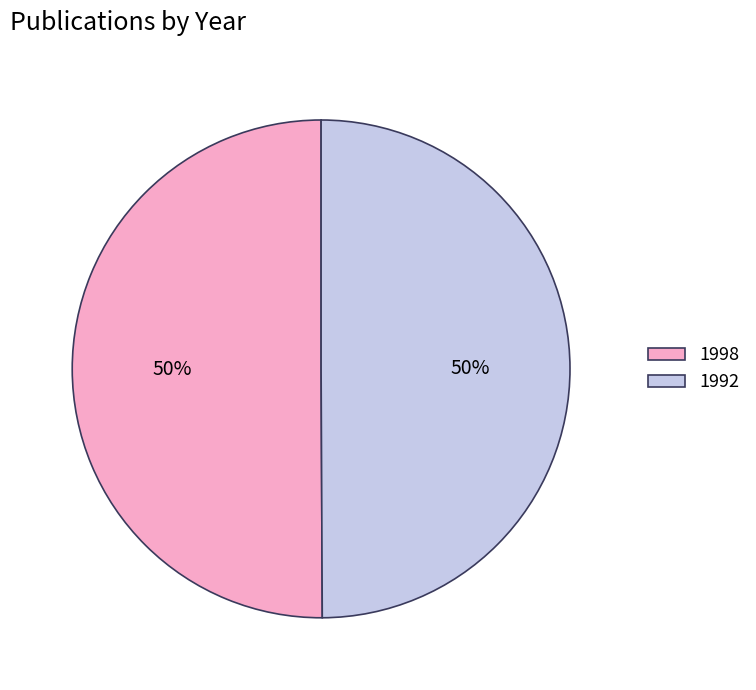

To the nearest percent, what is the combined percentage of 1992 and 1998?

100%